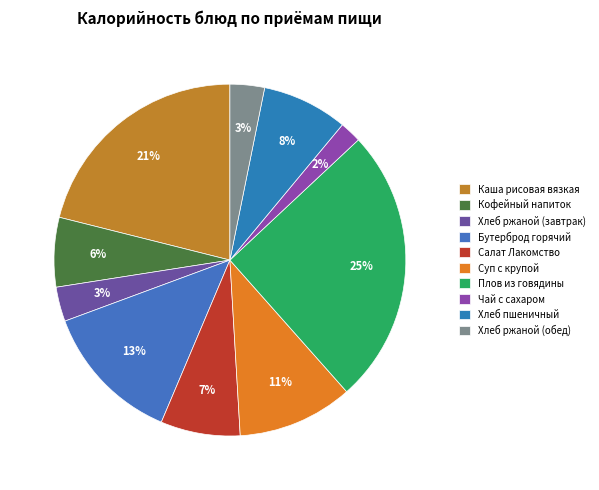

Is there a majority slice in this chart?

No